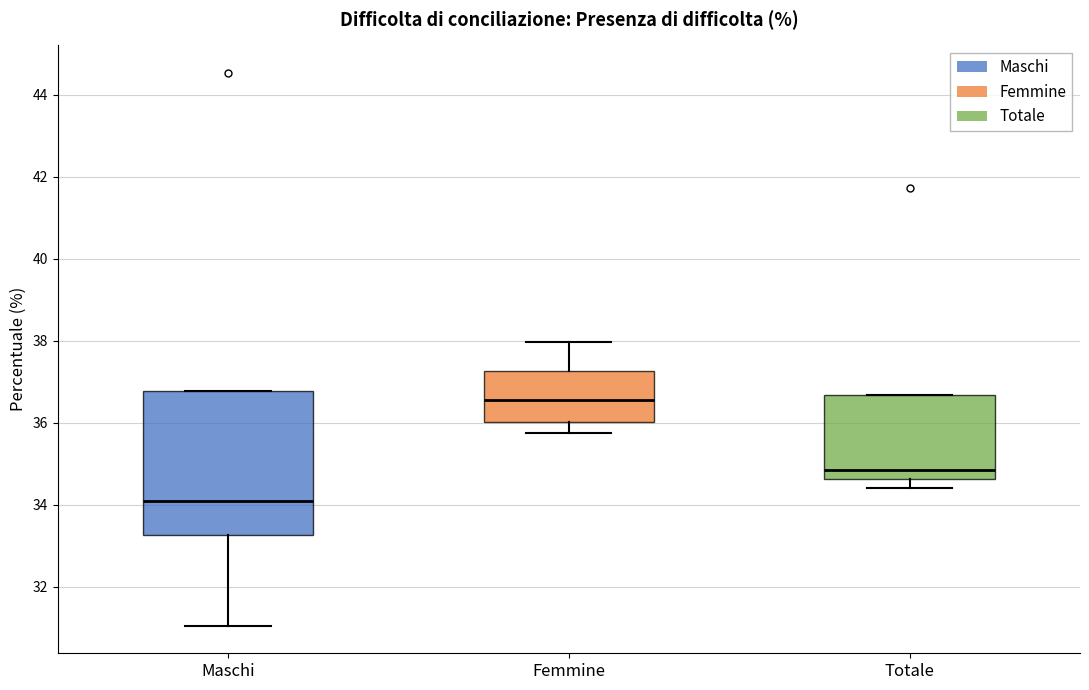

Which box is the tallest, from its lower edge to its upper edge?

Maschi